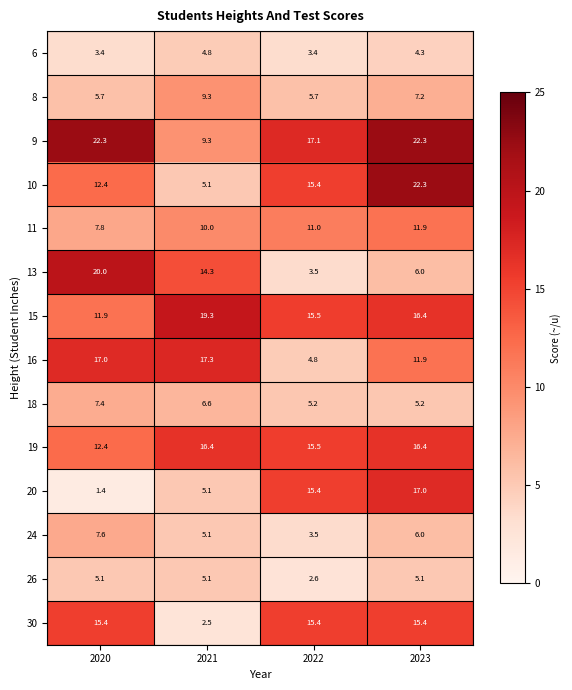

Where is 18 nearest to the value 6?

2021